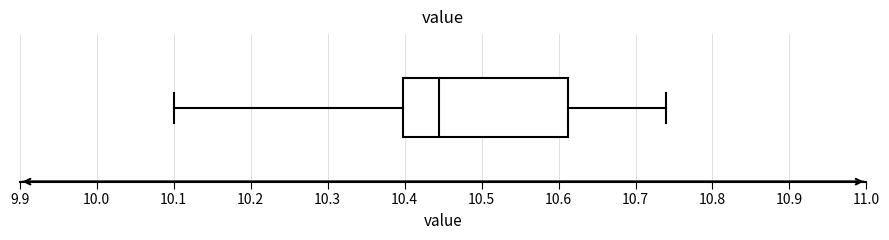

Read this box plot against the x-axis: the position of the median line, the range covered by the box, and the ends of both whiskers. The values are not printed on the chart, so give them approximately, as read against the axis.

median 10.45, box 10.40 to 10.61, whiskers 10.10 to 10.74